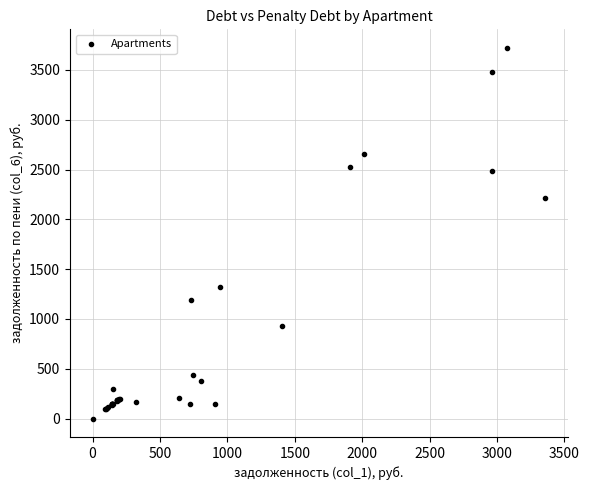

What Y value in the scatter plot is closest to 1860?

2217.2